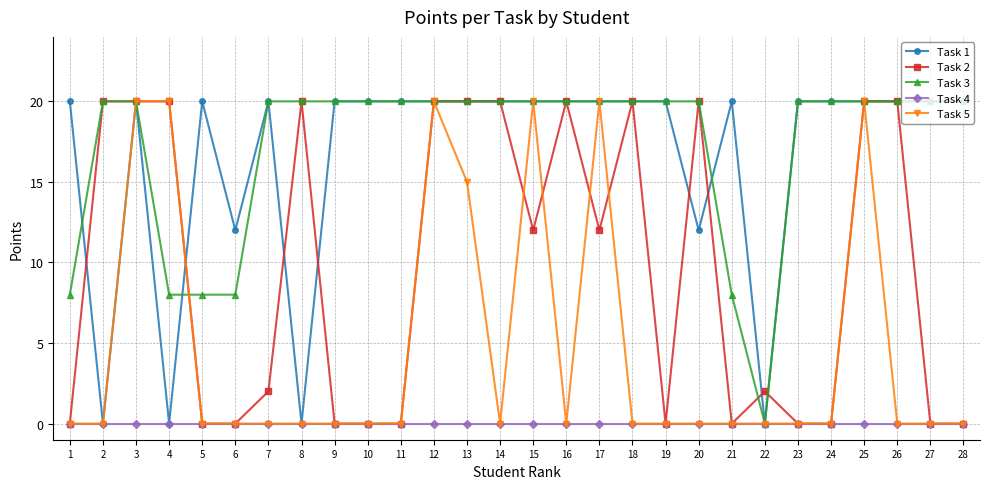

Is it true that Task 3 equals 20 at 9?

True